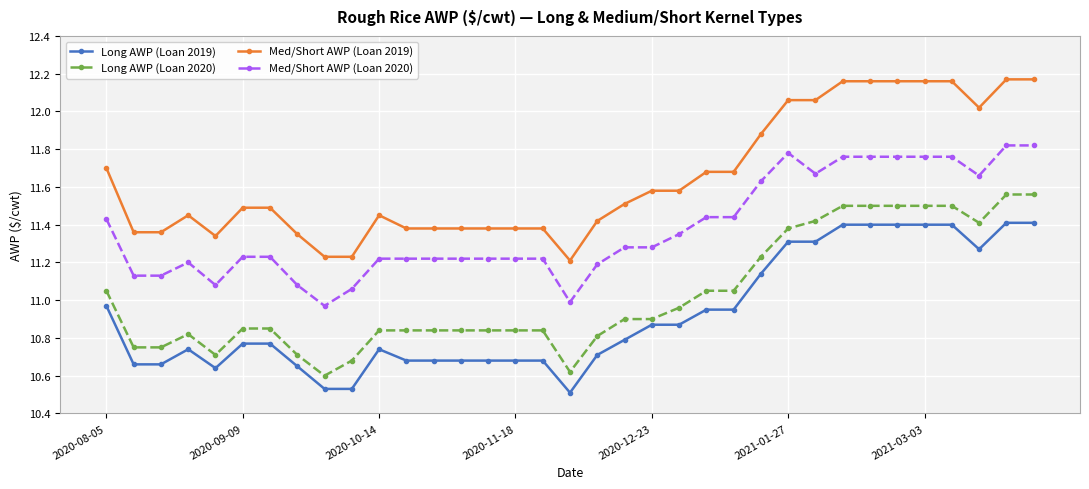

What is the difference between the second highest and minimum values in the Long AWP (Loan 2020) series?

1.0